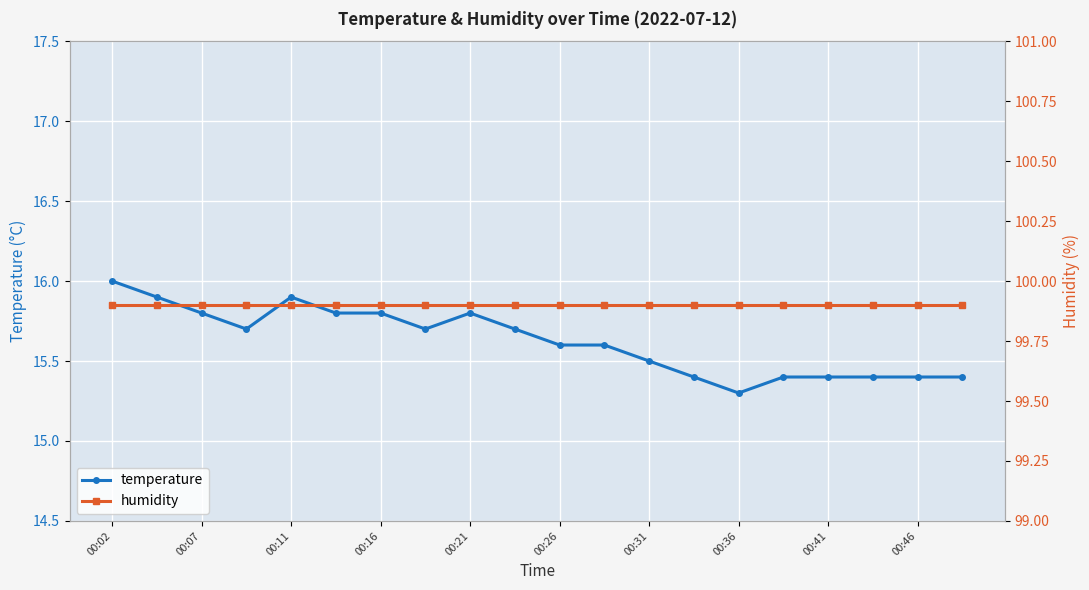

At how many categories does at least one series exceed 21?

20